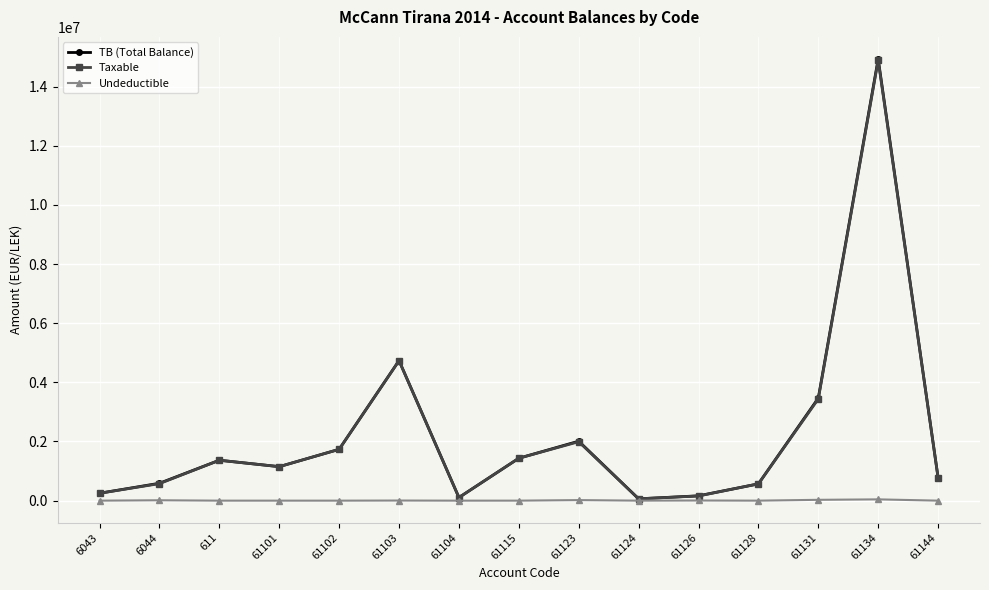

What is the highest value of the TB (Total Balance) series?

14931158.8